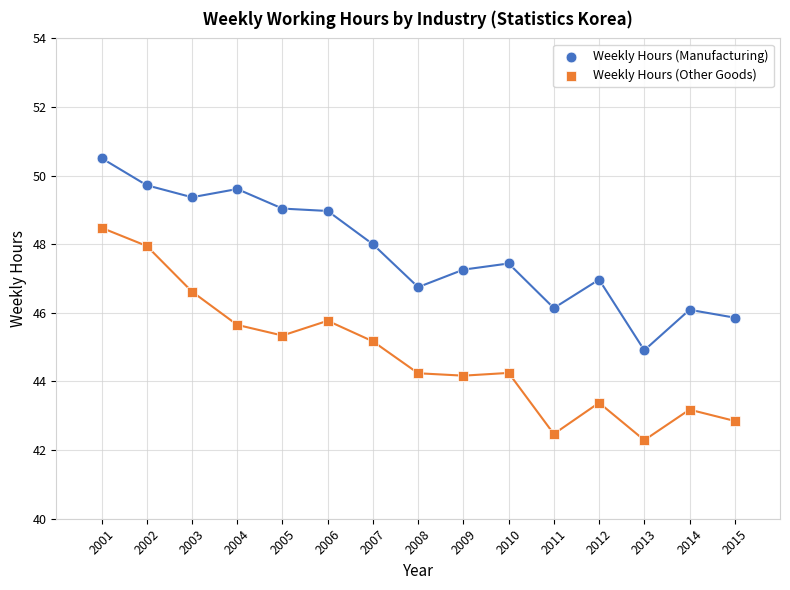

Across all data points, what is the range of X values (max minus min)?

14.0